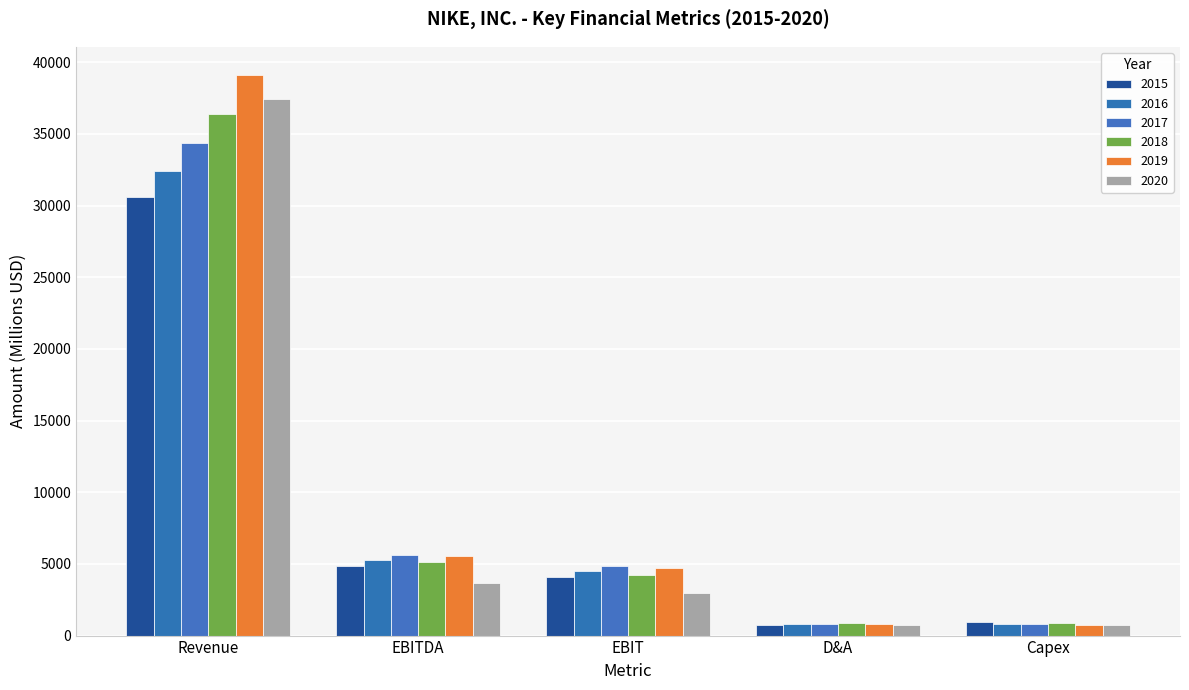

What is the label of the 5th bar from the right?

Revenue